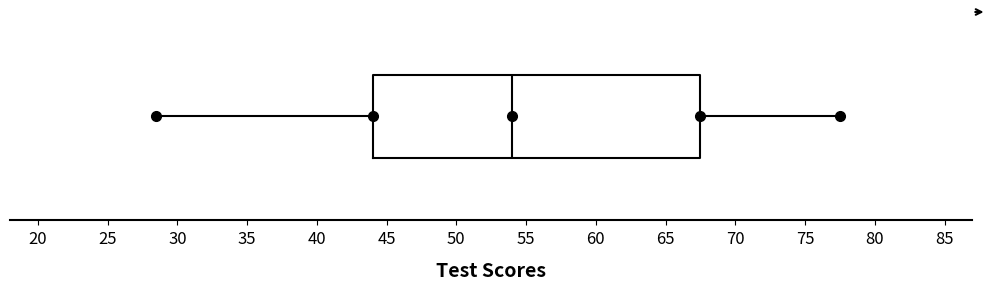

Where does the left whisker of the box end on the x-axis? The values are not printed on the chart, so give them approximately, as read against the axis.

28.5